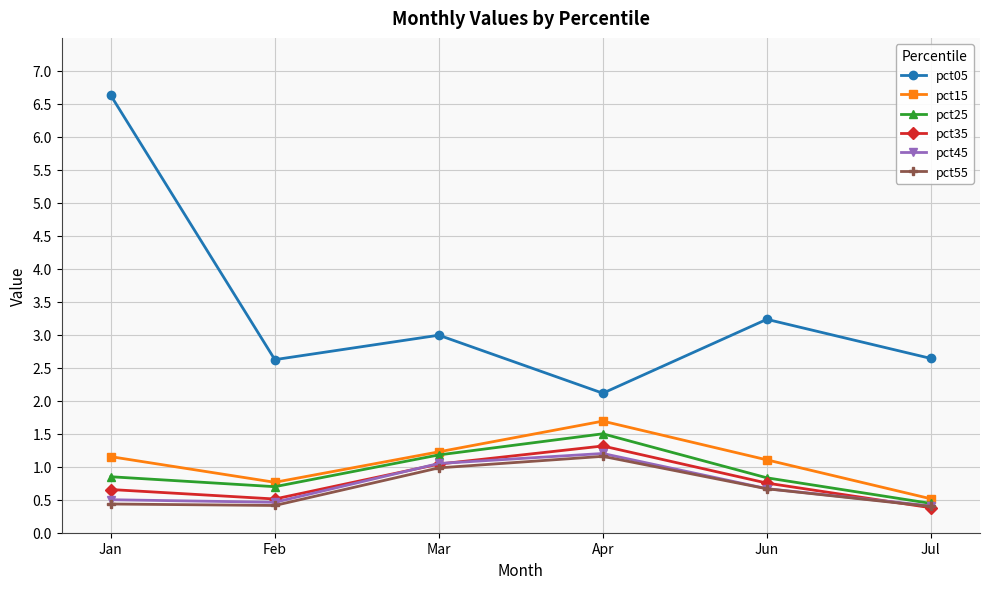

How many lines are shown in the chart?

6